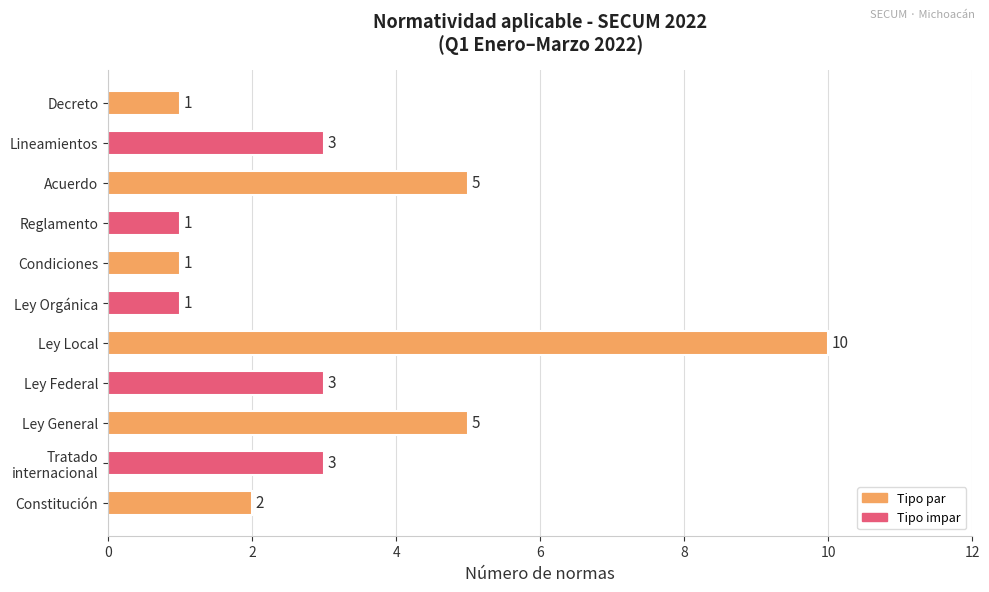

Count the number of categories in the chart.

11